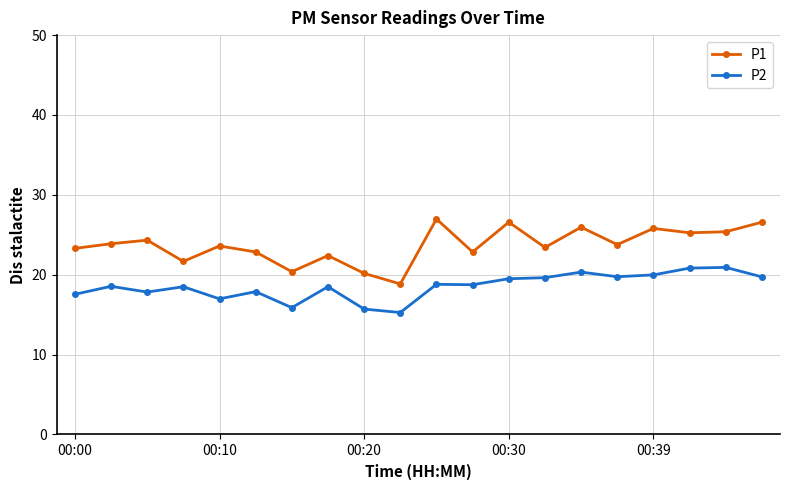

What is the maximum value for P1?

27.0